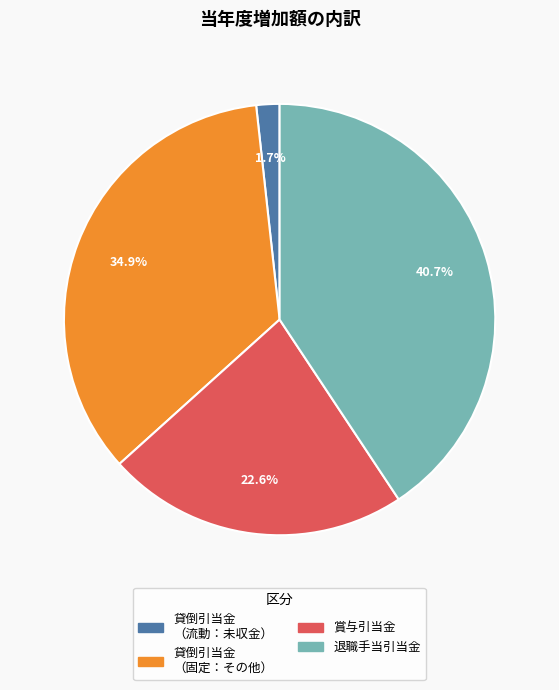

Is there any slice that represents more than half of the pie?

No